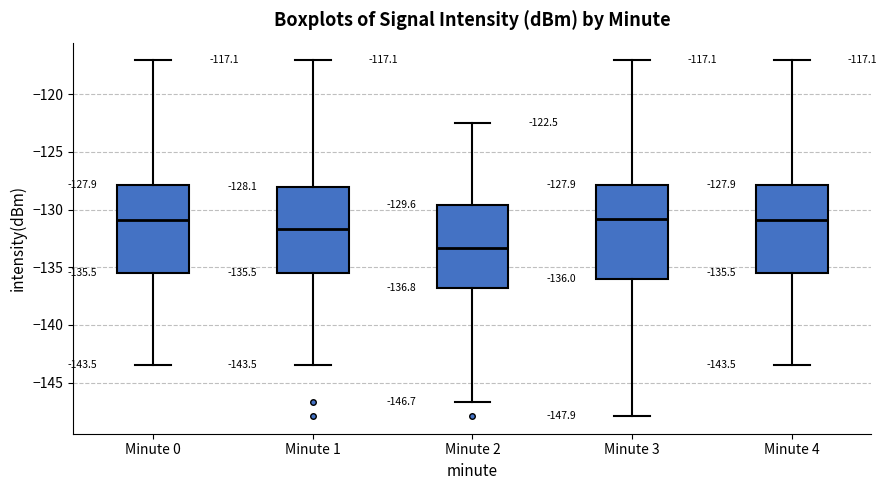

Which box is the tallest, from its lower edge to its upper edge?

Minute 3